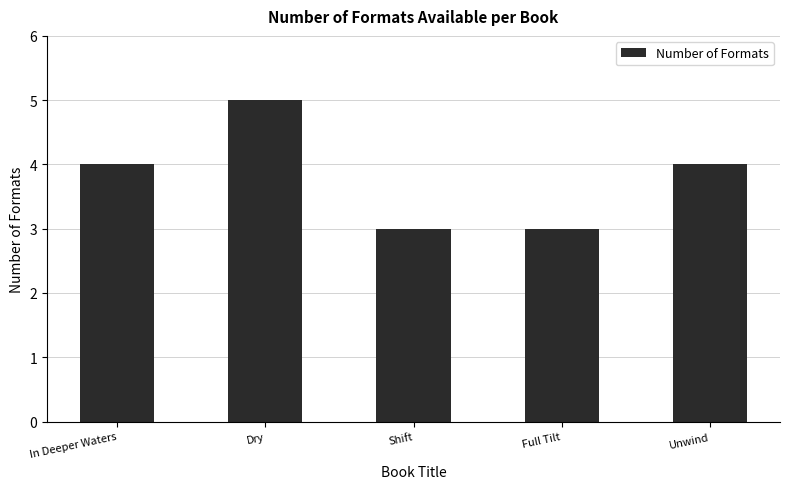

What is the value of the 3rd bar from the left?

3